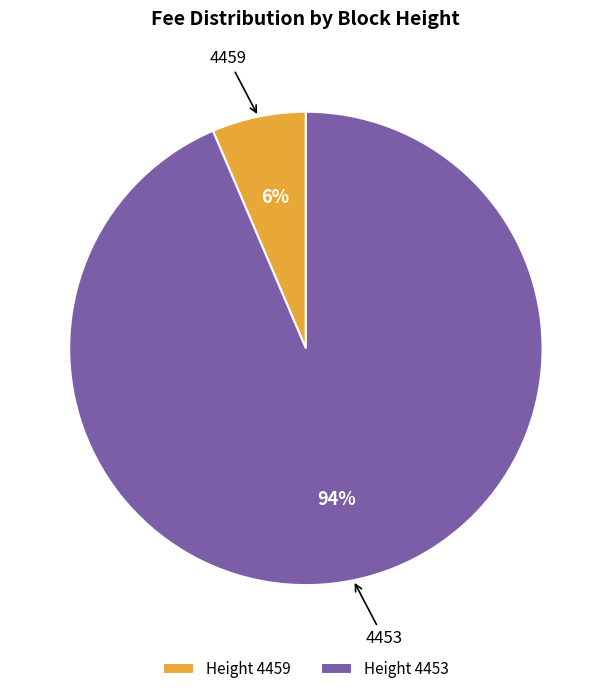

How many segments does this pie chart have?

2